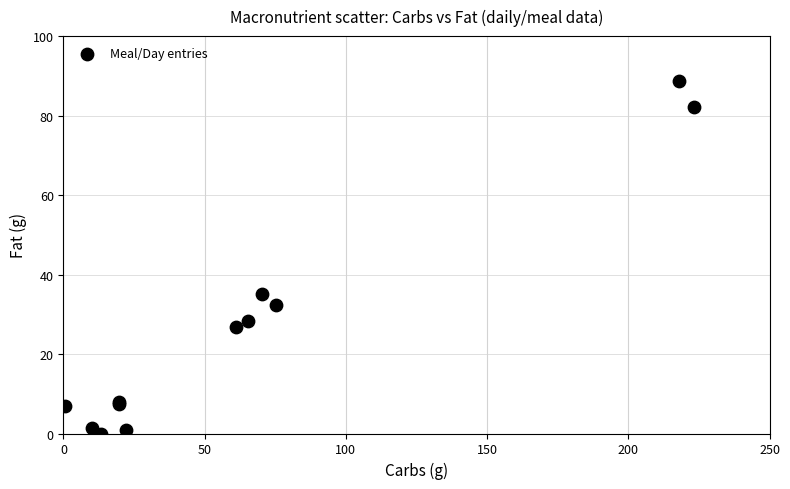

What Y value in the scatter plot is closest to 44?

35.1